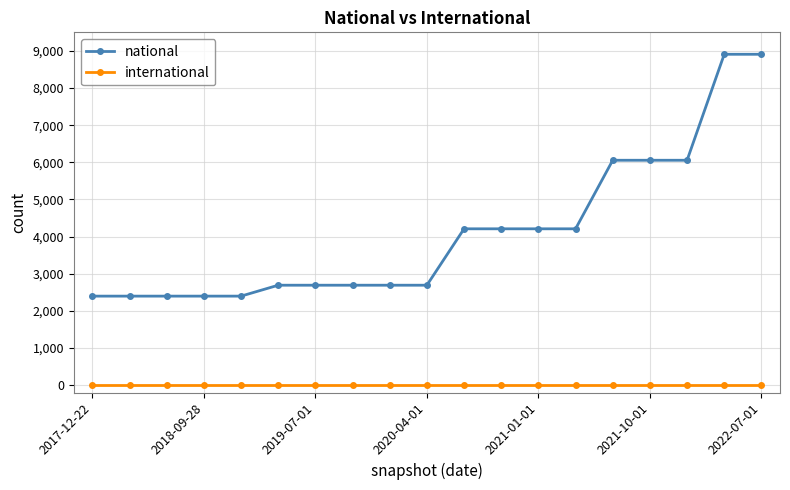

What is the maximum value for national?

8909